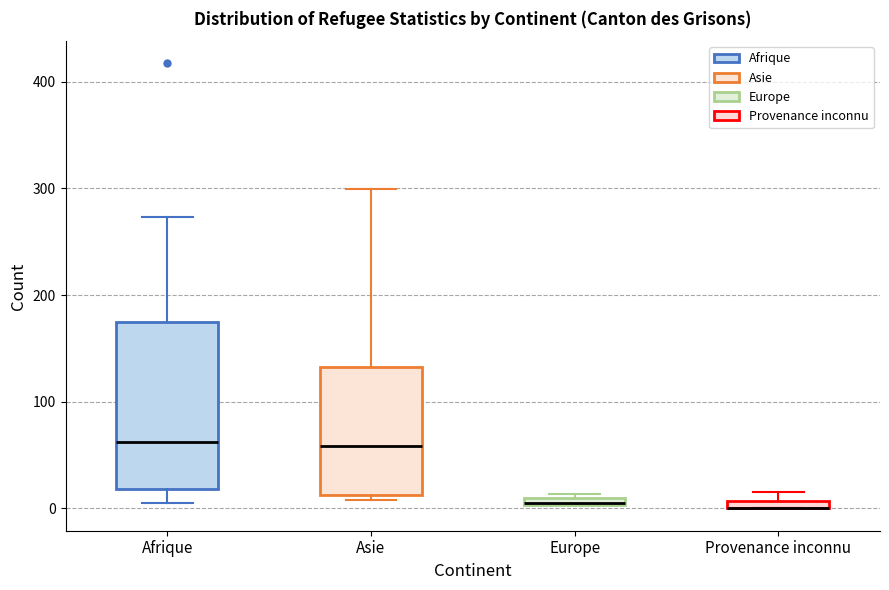

Where is the lower edge of the box for Europe on the y-axis? The values are not printed on the chart, so give them approximately, as read against the axis.

0